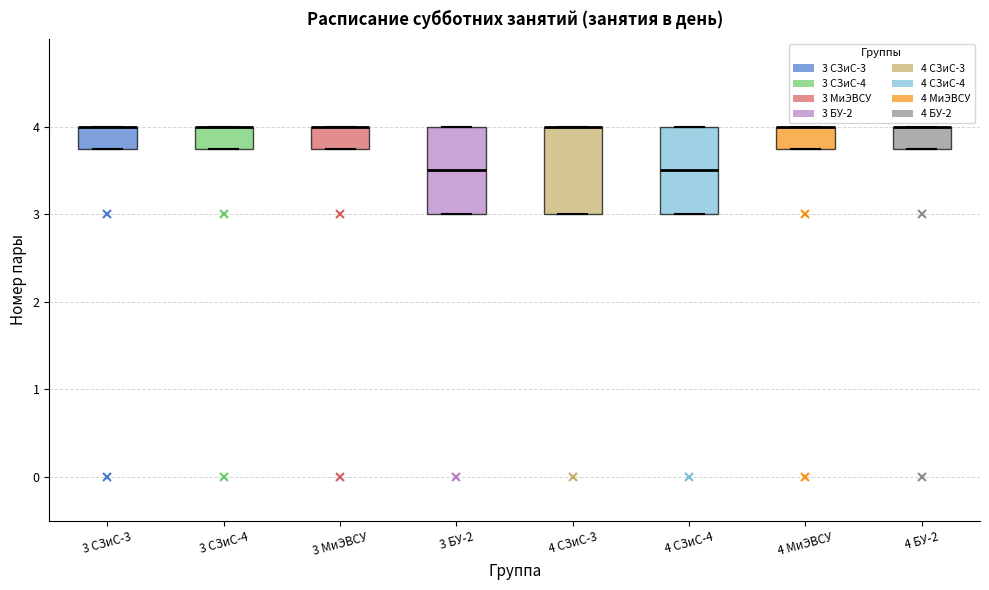

Reading left to right, transcribe this box plot: for each box, give where its median line is, the range the box spans, and where its two whiskers end, as read against the y-axis. The values are not printed on the chart, so give them approximately, as read against the axis.

3 СЗиС-3: median 4.0 (drawn on the box's upper edge), box 3.8 to 4.0, whiskers 3.8 to 4.0
3 СЗиС-4: median 4.0 (drawn on the box's upper edge), box 3.8 to 4.0, whiskers 3.8 to 4.0
3 МиЭВСУ: median 4.0 (drawn on the box's upper edge), box 3.8 to 4.0, whiskers 3.8 to 4.0
3 БУ-2: median 3.5, box 3.0 to 4.0, whiskers 3.0 to 4.0
4 СЗиС-3: median 4.0 (drawn on the box's upper edge), box 3.0 to 4.0, whiskers 3.0 to 4.0
4 СЗиС-4: median 3.5, box 3.0 to 4.0, whiskers 3.0 to 4.0
4 МиЭВСУ: median 4.0 (drawn on the box's upper edge), box 3.8 to 4.0, whiskers 3.8 to 4.0
4 БУ-2: median 4.0 (drawn on the box's upper edge), box 3.8 to 4.0, whiskers 3.8 to 4.0